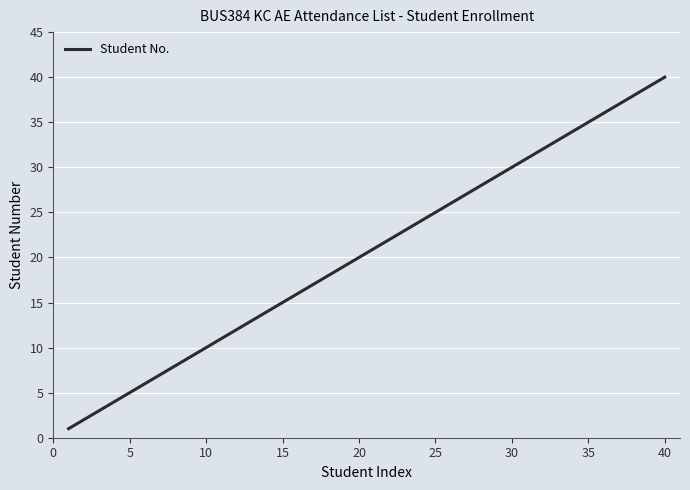

What is the maximum value shown in the chart?

40